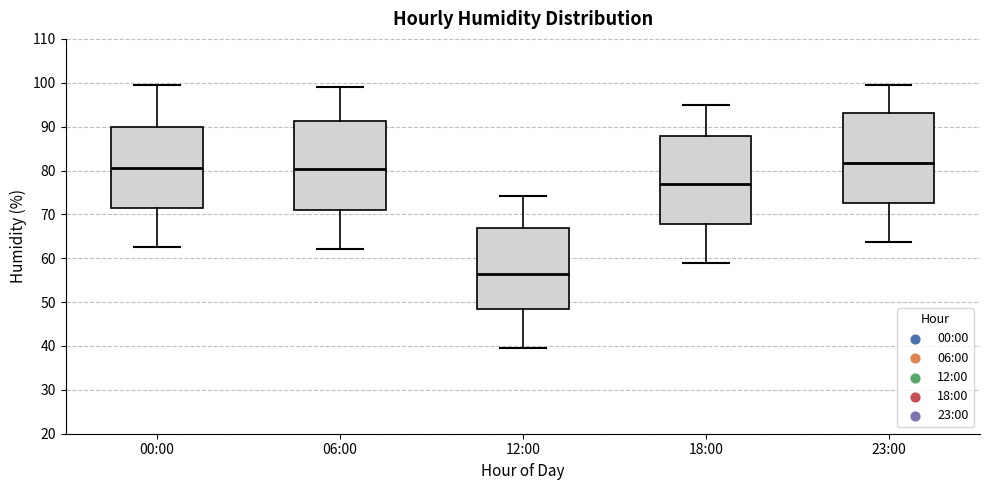

Which box has the lowest median line?

12:00